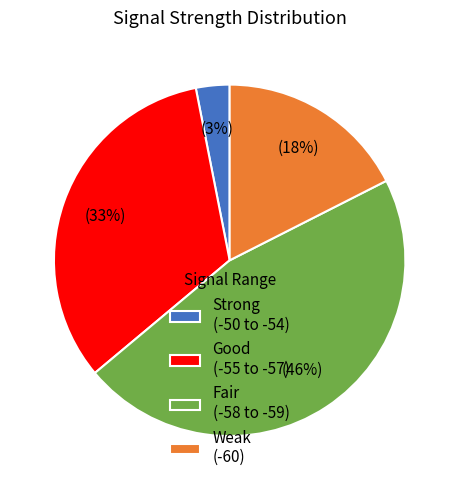

Which slice is the smallest?

Strong (-50 to -54)